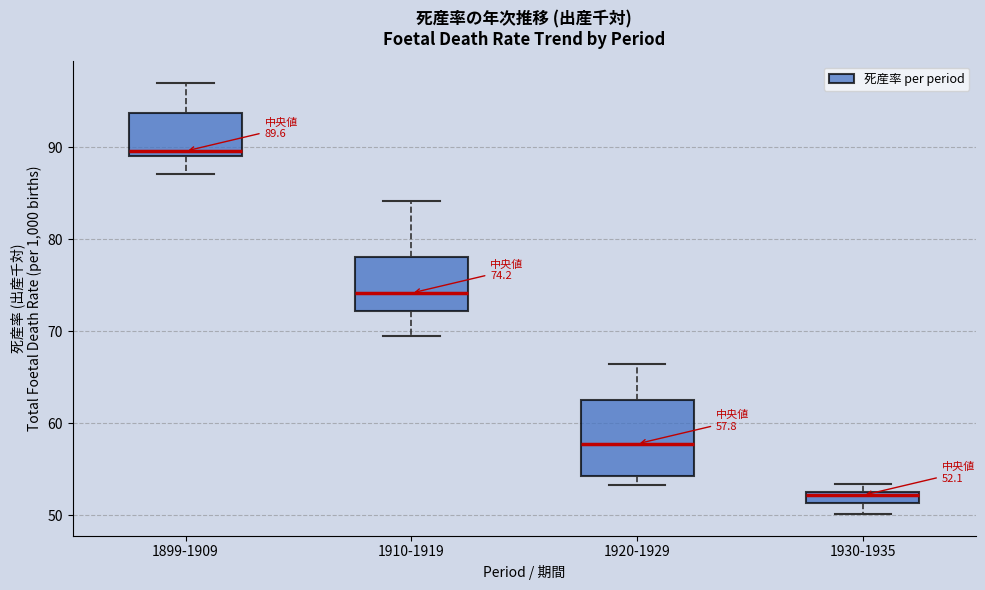

Which box is the tallest, from its lower edge to its upper edge?

1920-1929